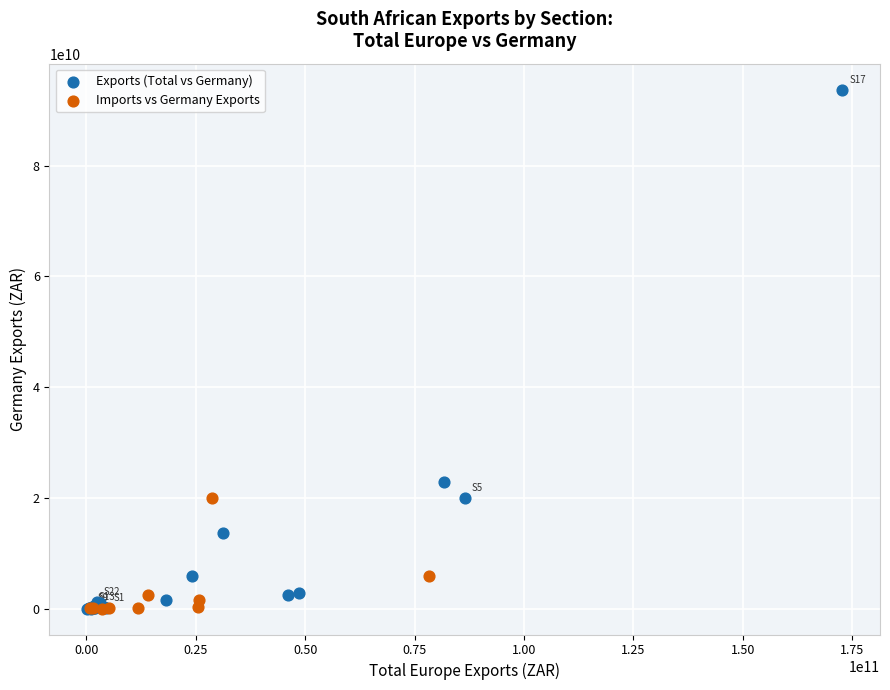

Which series has the widest spread of Y values?

Exports (Total vs Germany)